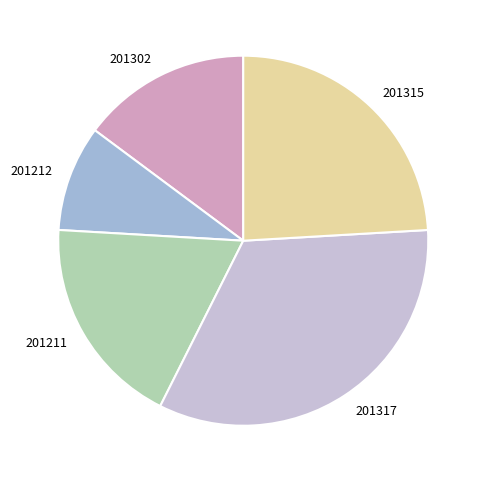

Combined, do 201211 and 201212 account for over 50%?

No